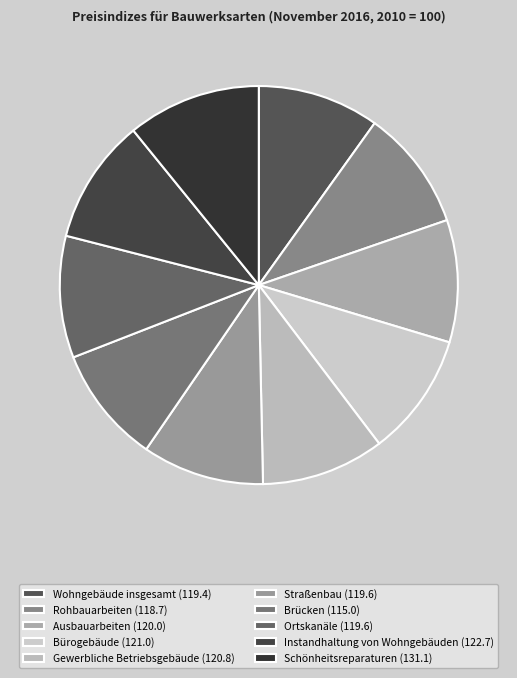

Is there any slice that represents more than half of the pie?

No